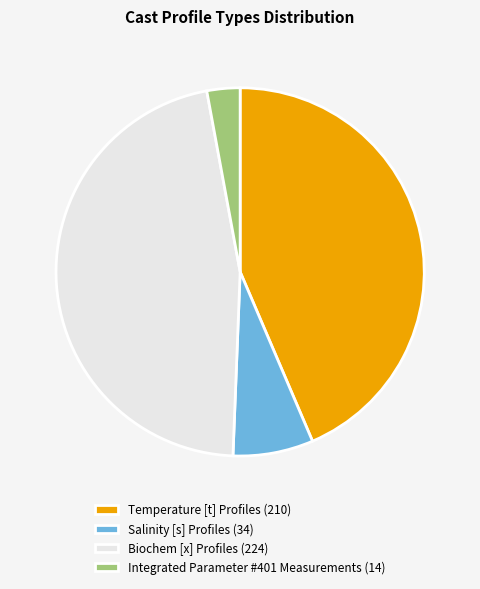

Is there a majority slice in this chart?

No